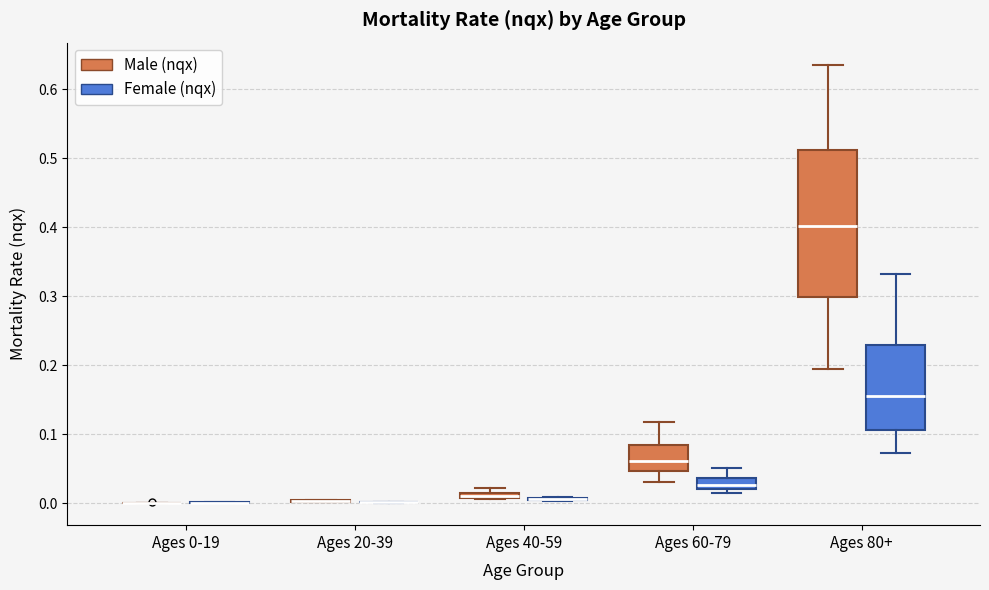

Comparing the boxes themselves (not the whiskers), which one is the tallest?

Ages 80+ (Male (nqx))